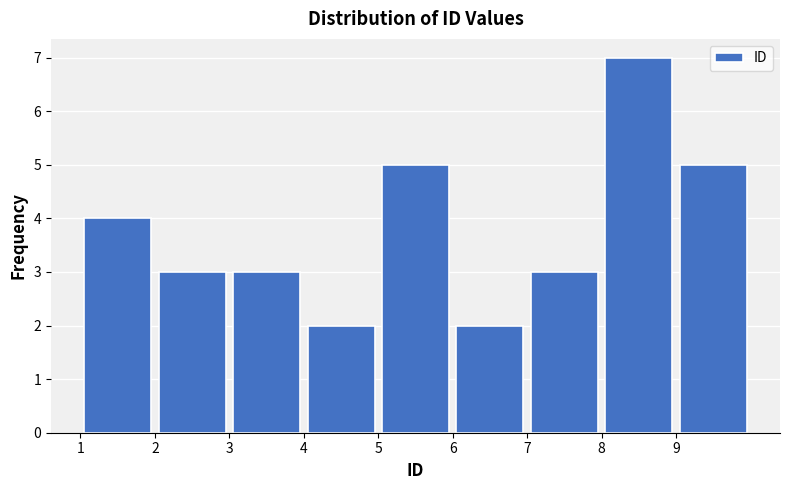

Over which range of the x-axis is the bar tallest?

8 to 9